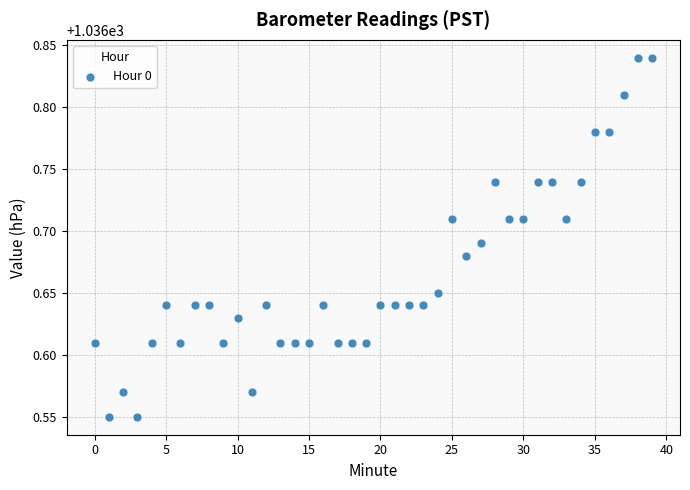

What is the range of Y values (max minus min)?

0.3